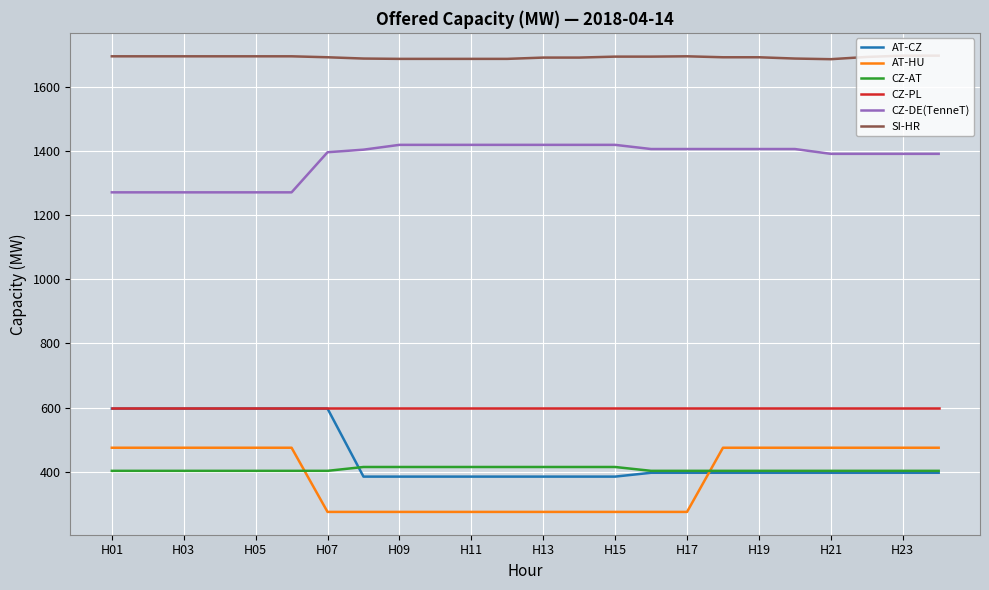

True or false: CZ-PL and AT-HU intersect in this chart.

False